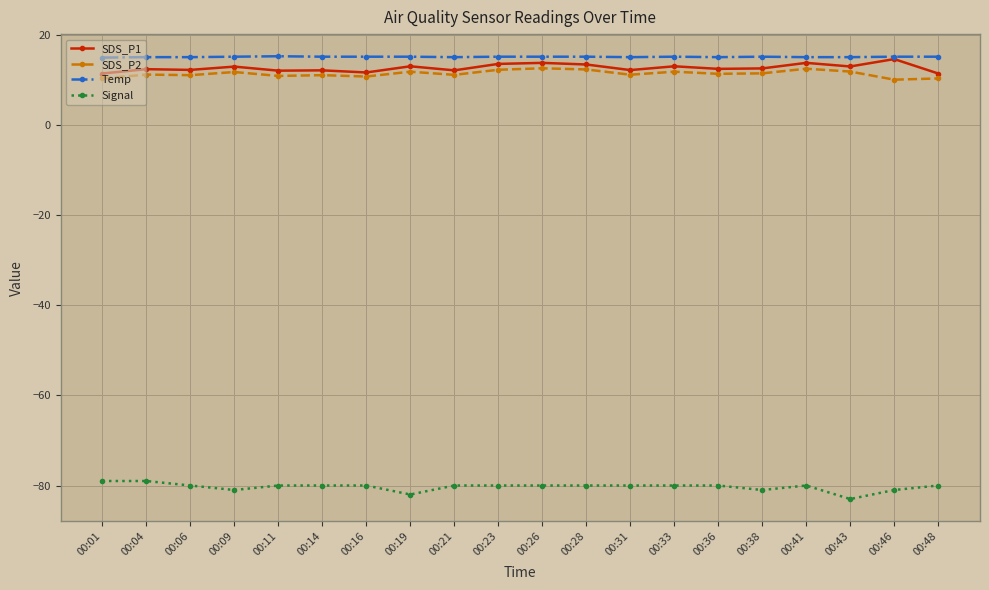

What are all the series names shown in the legend?

SDS_P1, SDS_P2, Temp, Signal